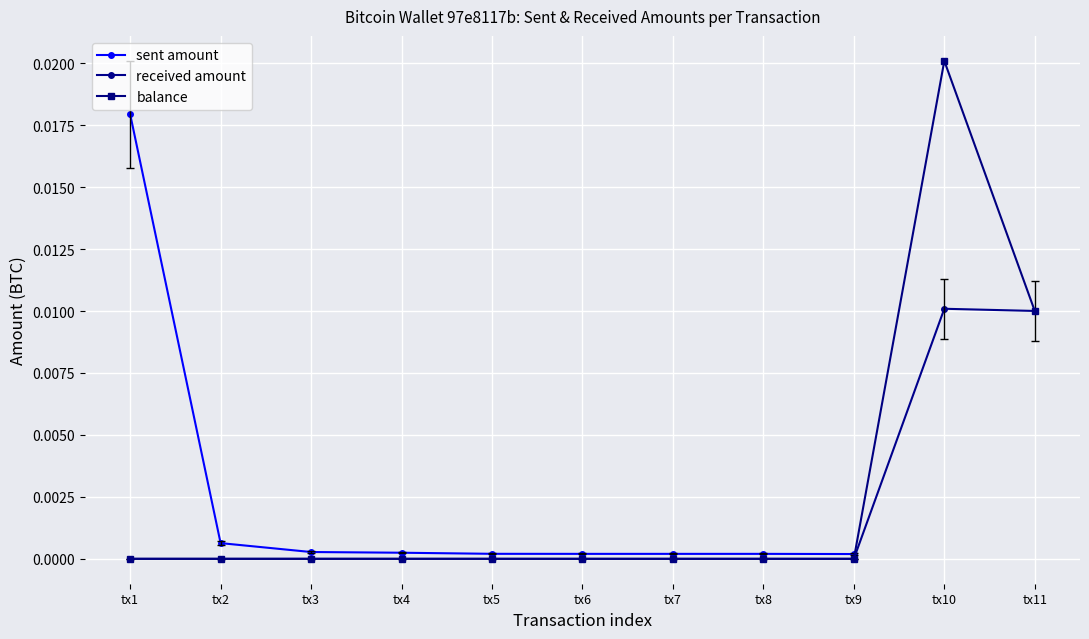

At which label does received amount reach its peak?

tx10